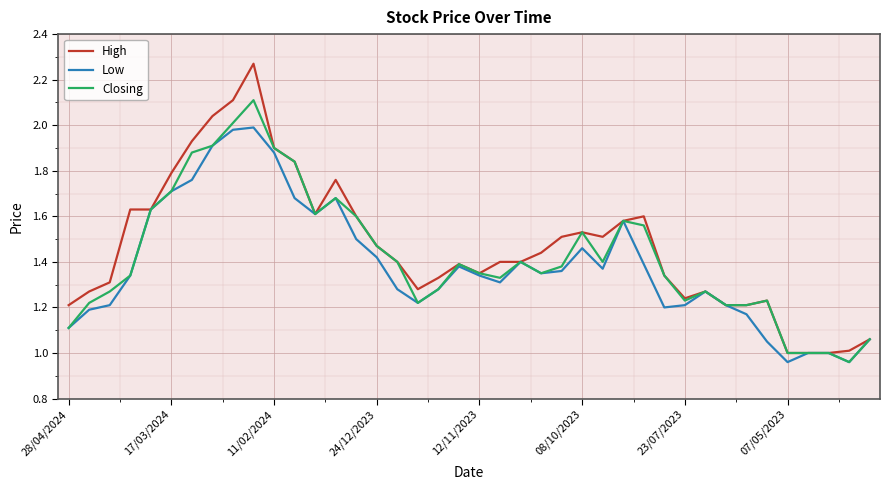

What is the highest value of the Closing series?

2.1